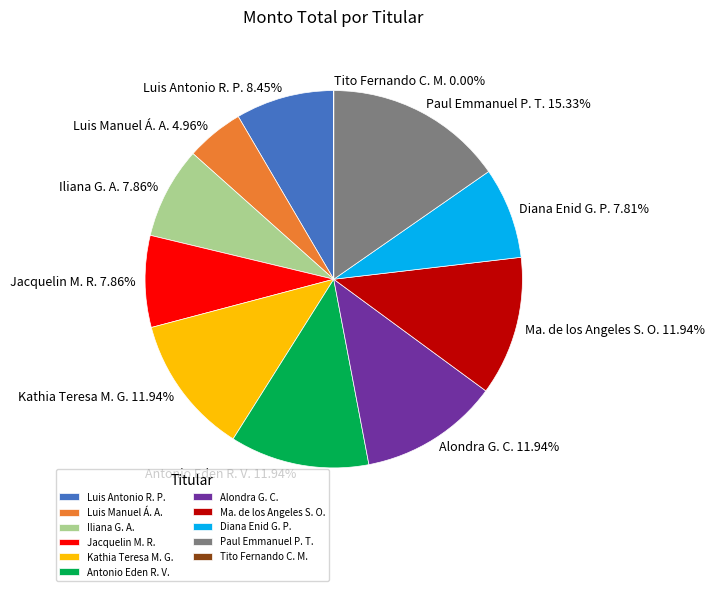

Between Diana Enid G. P. and Luis Manuel Á. A., which is larger?

Diana Enid G. P.